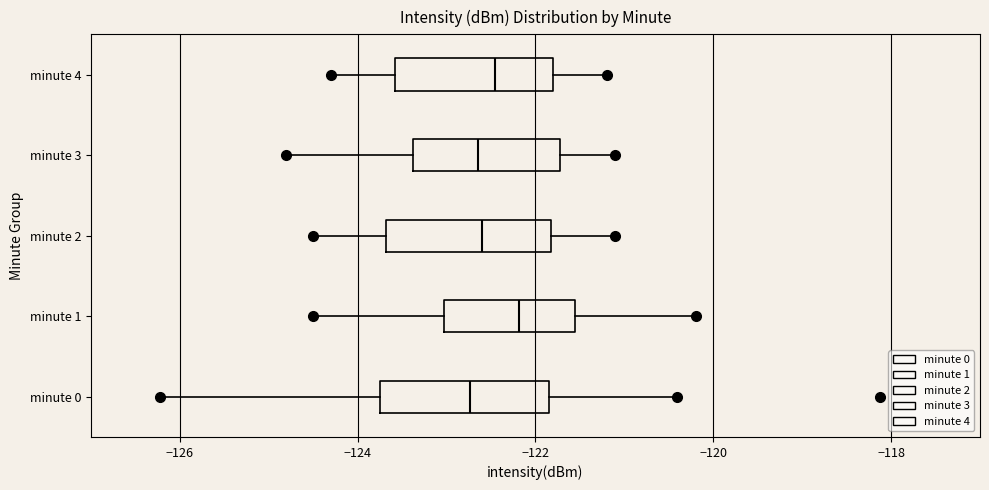

Reading bottom to top, read every box against the x-axis: the position of its median line, the range the box covers, and the ends of its whiskers. The values are not printed on the chart, so give them approximately, as read against the axis.

minute 0: median -122.8, box -123.8 to -121.8, whiskers -126.2 to -120.4
minute 1: median -122.2, box -123.0 to -121.6, whiskers -124.4 to -120.2
minute 2: median -122.6, box -123.6 to -121.8, whiskers -124.4 to -121.0
minute 3: median -122.6, box -123.4 to -121.8, whiskers -124.8 to -121.0
minute 4: median -122.4, box -123.6 to -121.8, whiskers -124.2 to -121.2